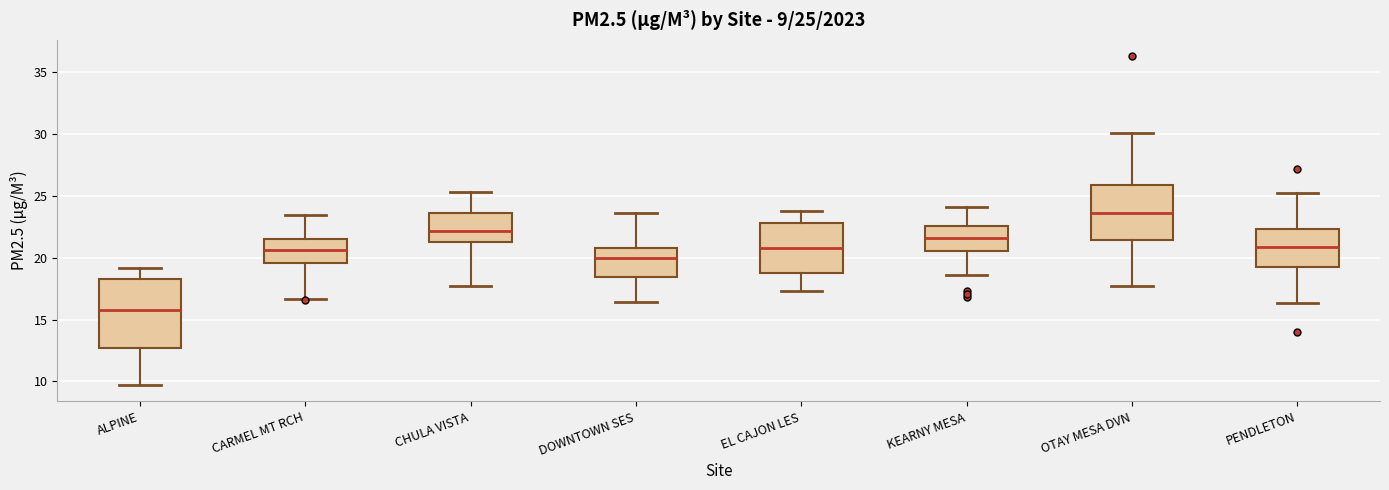

Which box has the lowest median line?

ALPINE